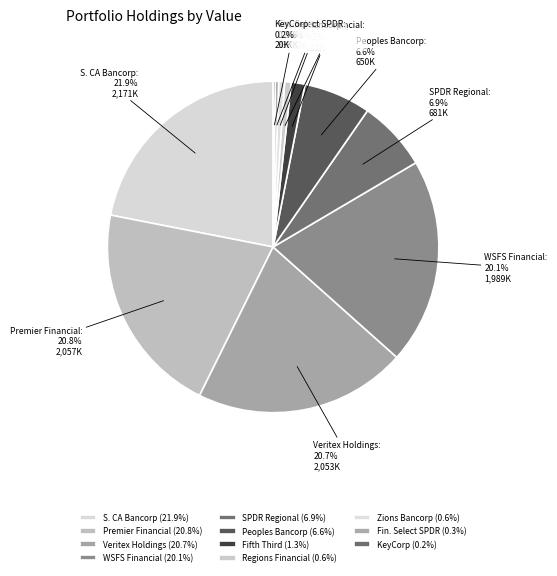

Is there any slice that represents more than half of the pie?

No